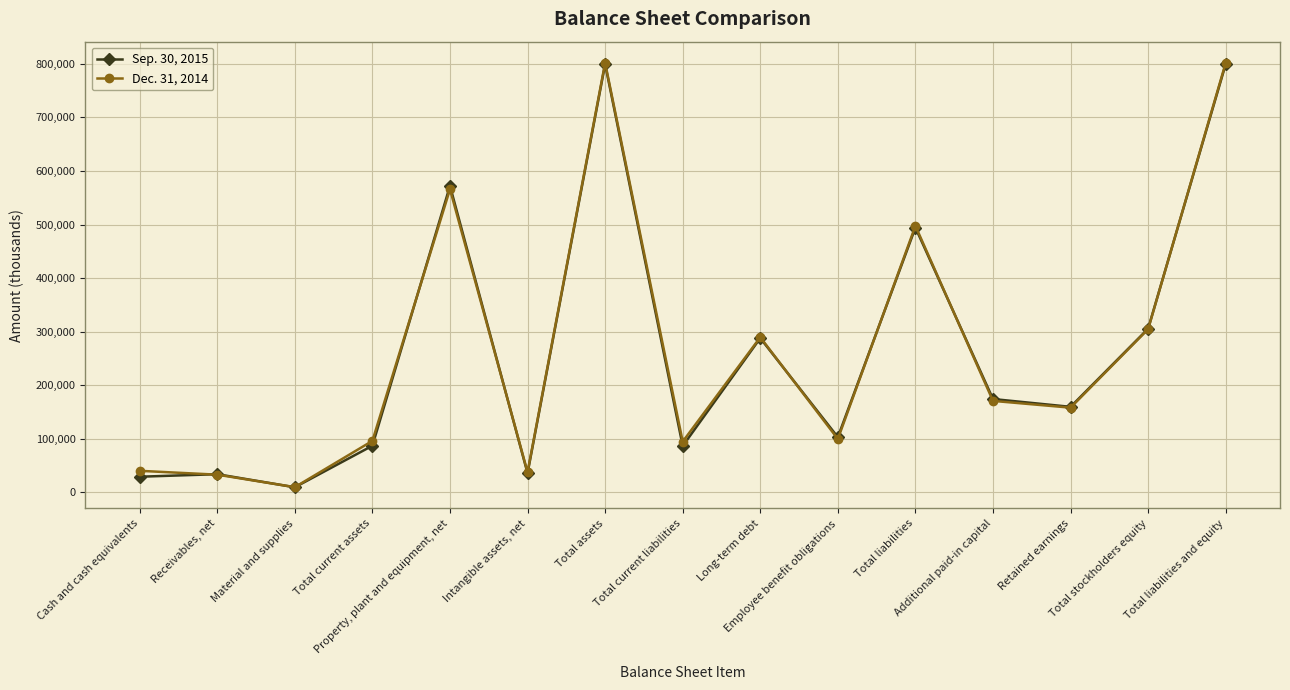

Does the chart have visible grid lines?

Yes